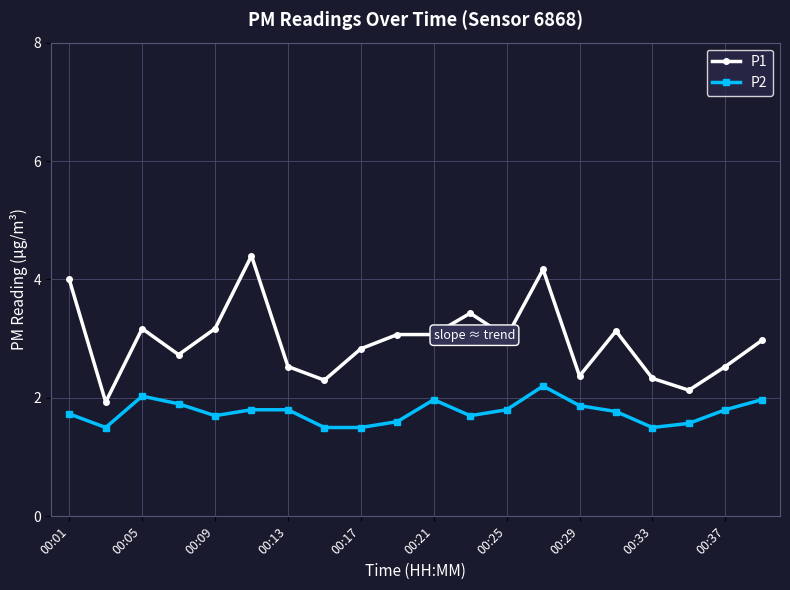

Which series has the largest total across all categories?

P1